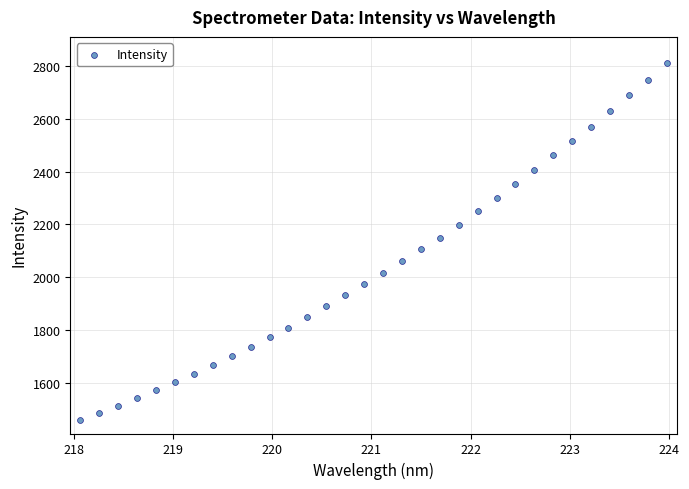

What is the range of Y values (max minus min)?

1355.0